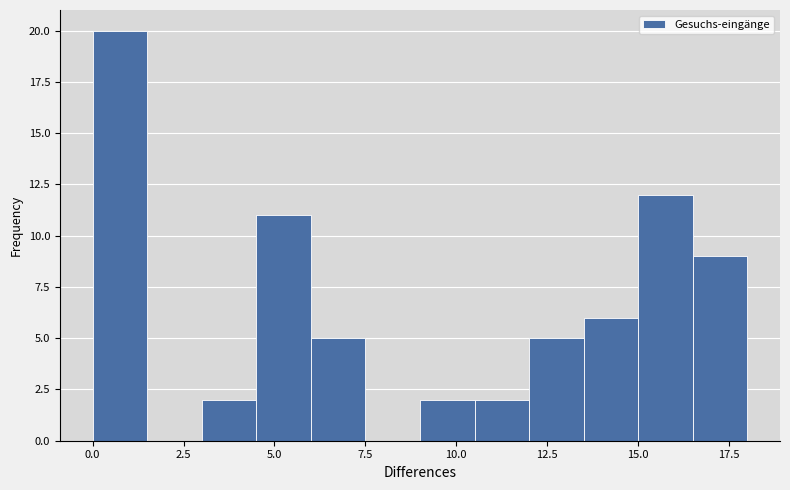

Around what value on the x-axis is the tallest bar? Give the approximate position of its centre, as read against the axis.

1.0